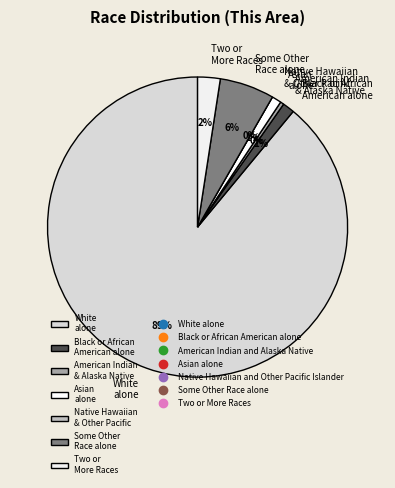

Combined, what portion of the pie is American Indian and Alaska Native and White alone?

89.4%